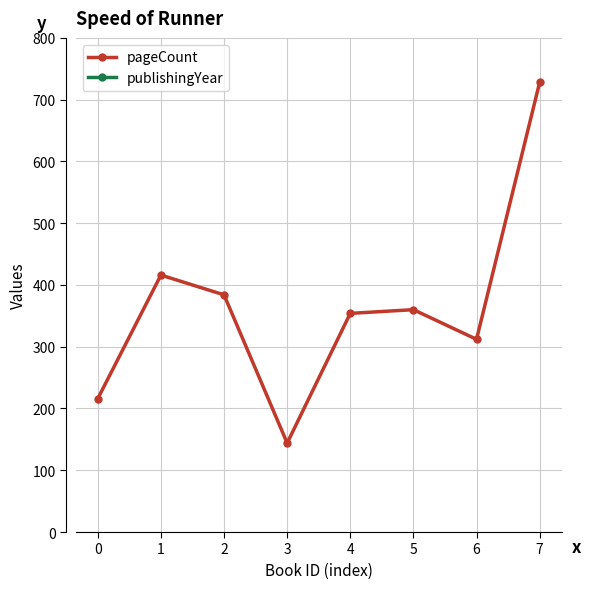

How many values in the pageCount series are below 360?

4